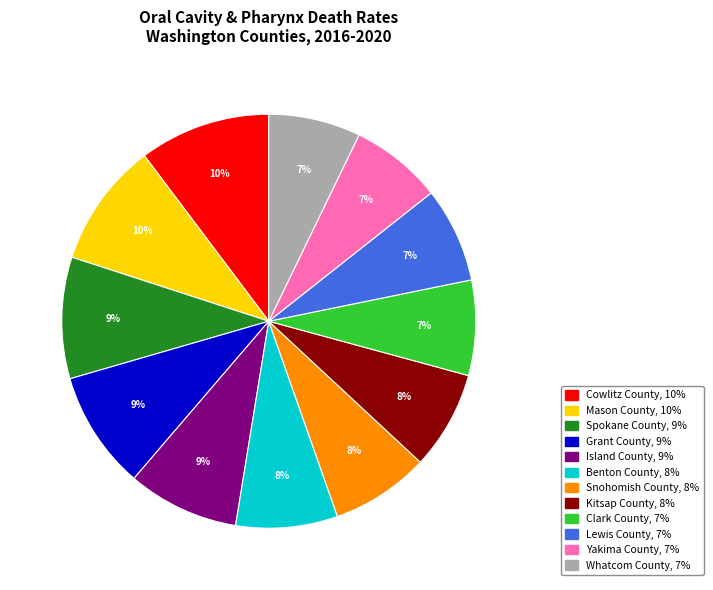

Between Snohomish County and Yakima County, which is larger?

Snohomish County